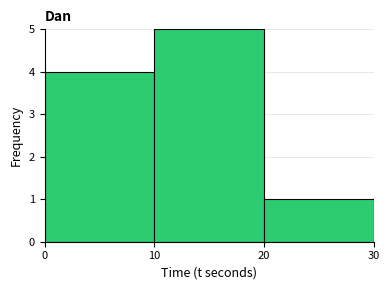

Reading left to right, list every bar in this chart as the range it spans on the x-axis followed by its height. The values are not printed on the chart, so give them approximately, as read against the axis.

0 to 10: 4
10 to 20: 5
20 to 30: 1